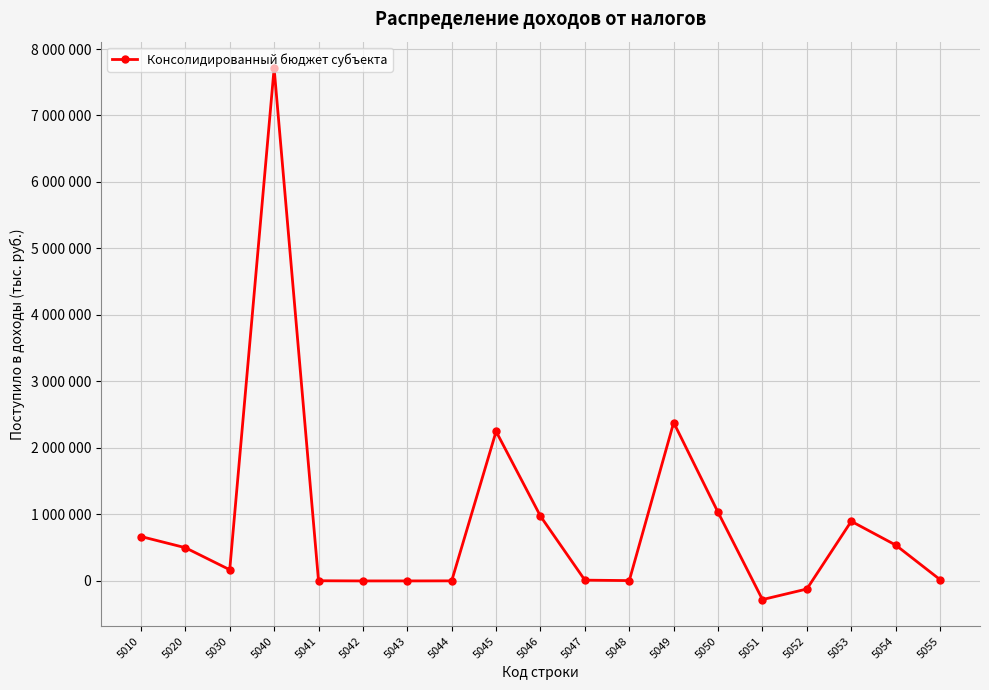

What is the difference between the maximum and minimum values?

7991350